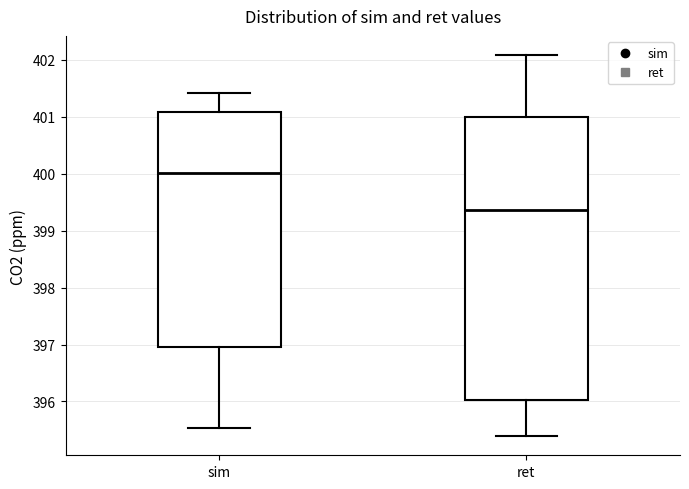

Reading left to right, read every box against the y-axis: the position of its median line, the range the box covers, and the ends of its whiskers. The values are not printed on the chart, so give them approximately, as read against the axis.

sim: median 400.0, box 396.9 to 401.1, whiskers 395.5 to 401.4
ret: median 399.4, box 396.0 to 401.0, whiskers 395.4 to 402.1